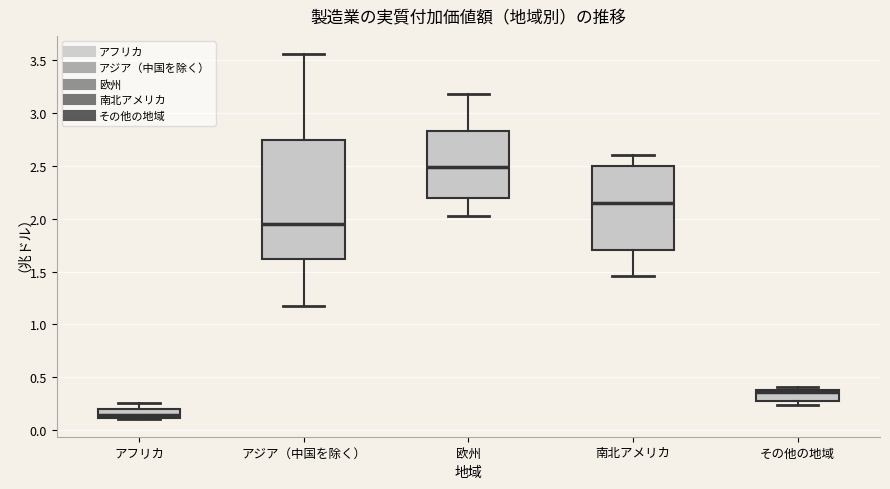

Reading left to right, transcribe this box plot: for each box, give where its median line is, the range the box spans, and where its two whiskers end, as read against the y-axis. The values are not printed on the chart, so give them approximately, as read against the axis.

アフリカ: median 0.15, box 0.10 to 0.20, whiskers 0.10 to 0.25
アジア（中国を除く）: median 1.95, box 1.60 to 2.75, whiskers 1.15 to 3.55
欧州: median 2.50, box 2.20 to 2.85, whiskers 2.05 to 3.20
南北アメリカ: median 2.15, box 1.70 to 2.50, whiskers 1.45 to 2.60
その他の地域: median 0.35, box 0.30 to 0.40, whiskers 0.25 to 0.40 (just above the box's upper edge)